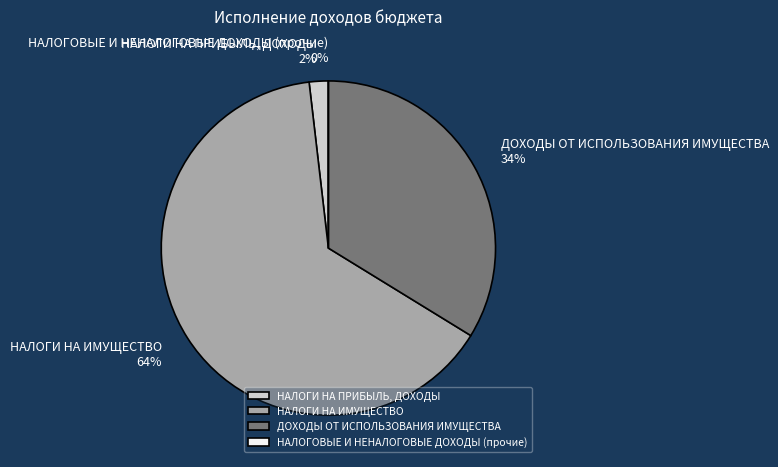

The ДОХОДЫ ОТ ИСПОЛЬЗОВАНИЯ ИМУЩЕСТВА slice represents 30% of the pie. True or false?

False